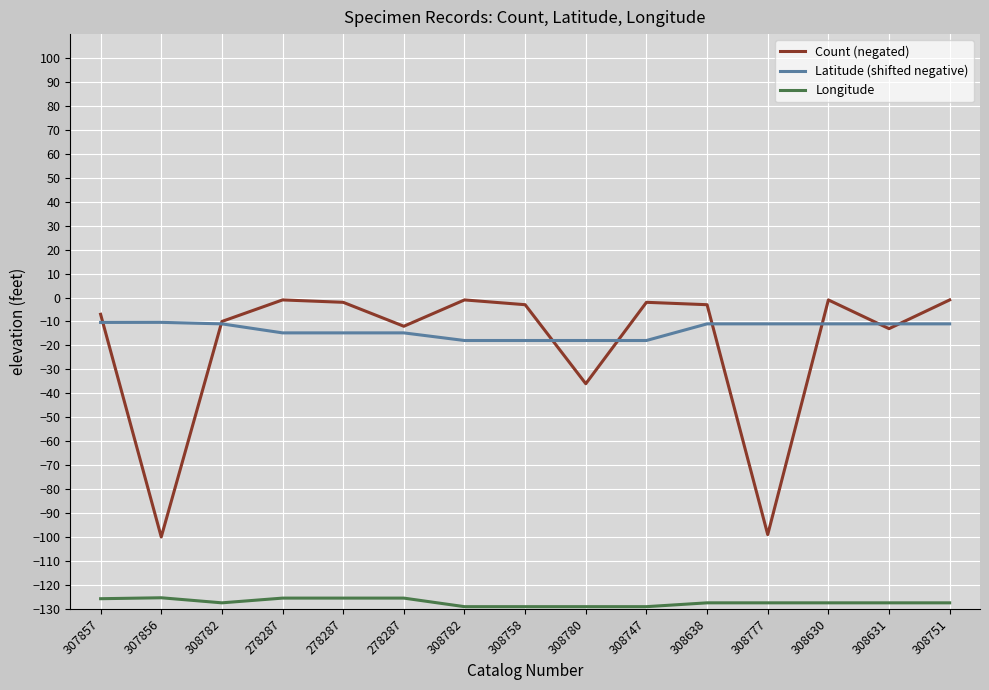

True or false: Longitude and Latitude (shifted negative) intersect in this chart.

False